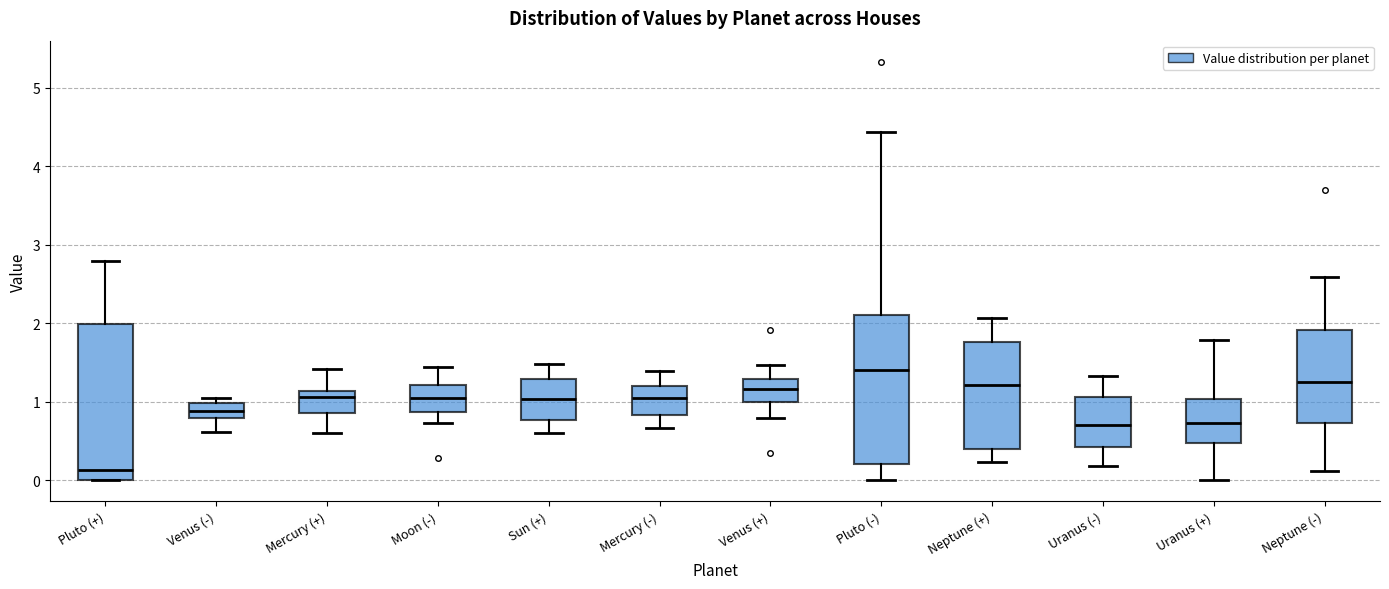

Reading left to right, transcribe this box plot: for each box, give where its median line is, the range the box spans, and where its two whiskers end, as read against the y-axis. The values are not printed on the chart, so give them approximately, as read against the axis.

Pluto (+): median 0.1, box 0.0 to 2.0, whiskers 0.0 to 2.8
Venus (-): median 0.9, box 0.8 to 1.0, whiskers 0.6 to 1.0 (just above the box's upper edge)
Mercury (+): median 1.1 (just below the box's upper edge), box 0.9 to 1.1, whiskers 0.6 to 1.4
Moon (-): median 1.0, box 0.9 to 1.2, whiskers 0.7 to 1.4
Sun (+): median 1.0, box 0.8 to 1.3, whiskers 0.6 to 1.5
Mercury (-): median 1.0, box 0.8 to 1.2, whiskers 0.7 to 1.4
Venus (+): median 1.2, box 1.0 to 1.3, whiskers 0.8 to 1.5
Pluto (-): median 1.4, box 0.2 to 2.1, whiskers 0.0 to 4.4
Neptune (+): median 1.2, box 0.4 to 1.8, whiskers 0.2 to 2.1
Uranus (-): median 0.7, box 0.4 to 1.1, whiskers 0.2 to 1.3
Uranus (+): median 0.7, box 0.5 to 1.0, whiskers 0.0 to 1.8
Neptune (-): median 1.2, box 0.7 to 1.9, whiskers 0.1 to 2.6